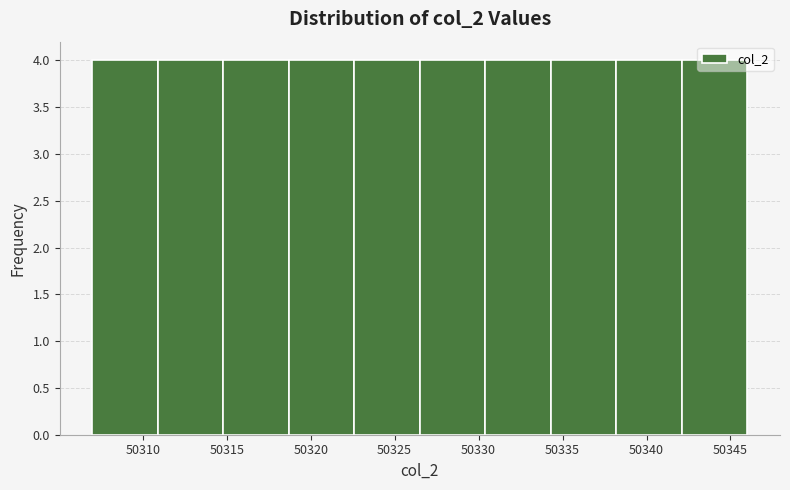

How tall is the bar that spans 50330.4 to 50334.3 on the x-axis? Neither the bar edges nor the heights are printed on the chart, so give them approximately, as read against the axes.

4